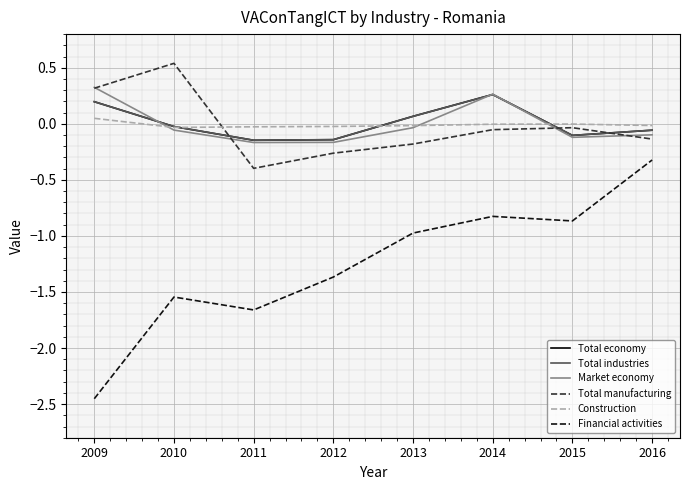

What is the difference between the Total industries values at 2009 and 2014?

0.1